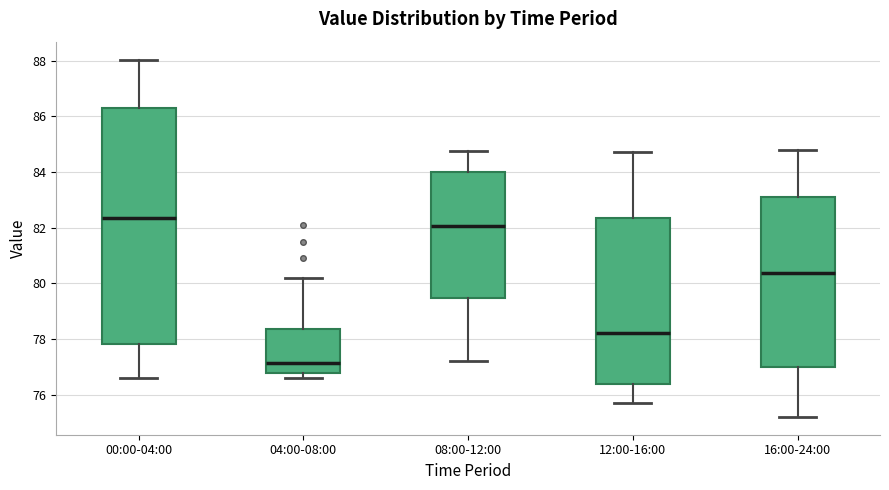

Reading left to right, read every box against the y-axis: the position of its median line, the range the box covers, and the ends of its whiskers. The values are not printed on the chart, so give them approximately, as read against the axis.

00:00-04:00: median 82.4, box 77.8 to 86.4, whiskers 76.6 to 88.0
04:00-08:00: median 77.2, box 76.8 to 78.4, whiskers 76.6 to 80.2
08:00-12:00: median 82.0, box 79.4 to 84.0, whiskers 77.2 to 84.8
12:00-16:00: median 78.2, box 76.4 to 82.4, whiskers 75.8 to 84.8
16:00-24:00: median 80.4, box 77.0 to 83.2, whiskers 75.2 to 84.8